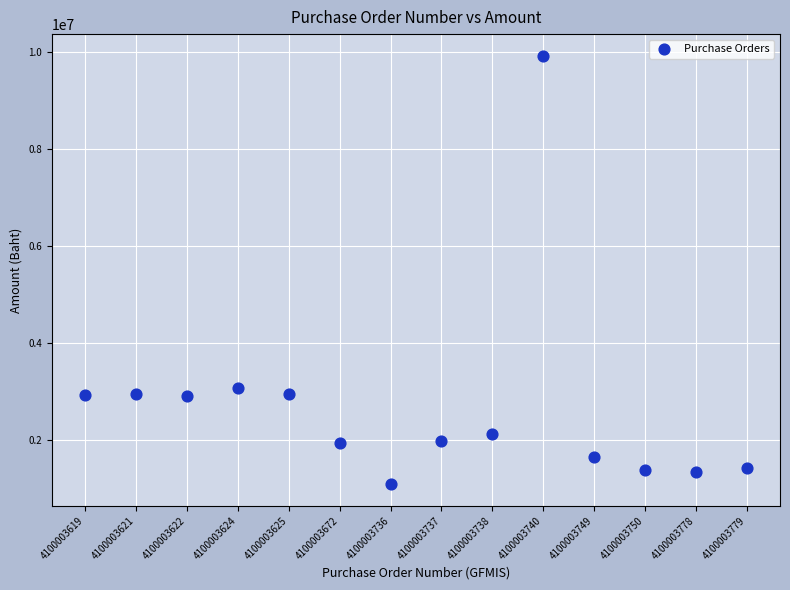

What is the range of X values (max minus min)?

13